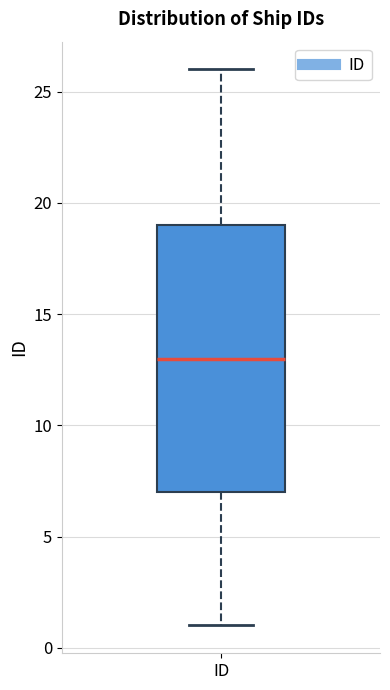

Where does the upper whisker of the box for ID end on the y-axis? The values are not printed on the chart, so give them approximately, as read against the axis.

26